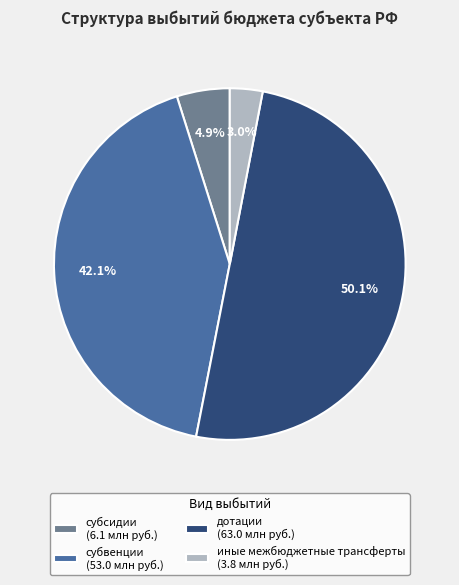

To the nearest percent, what is the difference between the largest and smallest slice percentages?

47%